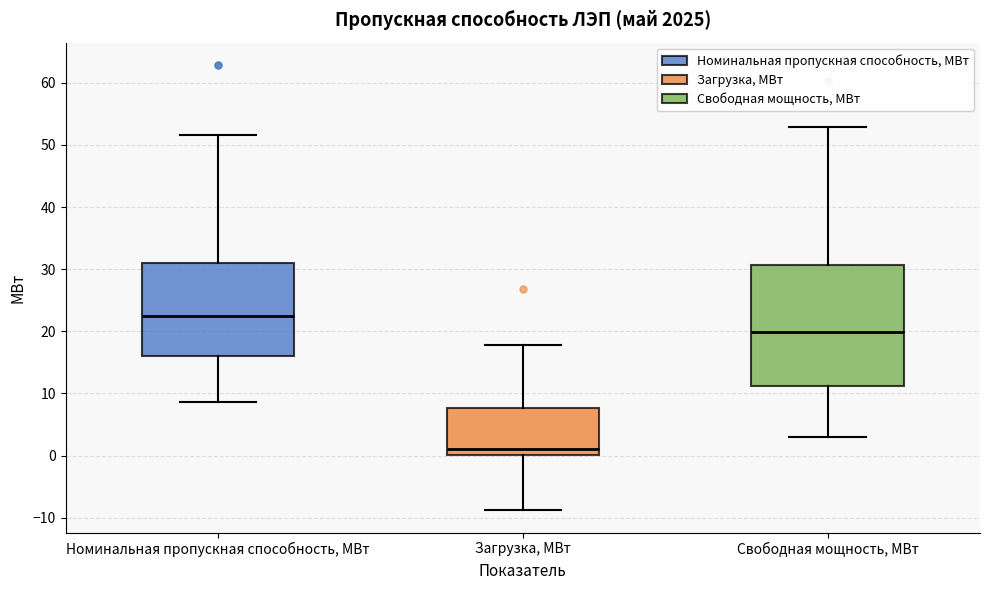

Reading left to right, transcribe this box plot: for each box, give where its median line is, the range the box spans, and where its two whiskers end, as read against the y-axis. The values are not printed on the chart, so give them approximately, as read against the axis.

Номинальная пропускная способность, МВт: median 23, box 16 to 31, whiskers 9 to 52
Загрузка, МВт: median 1, box 0 to 8, whiskers -9 to 18
Свободная мощность, МВт: median 20, box 11 to 31, whiskers 3 to 53